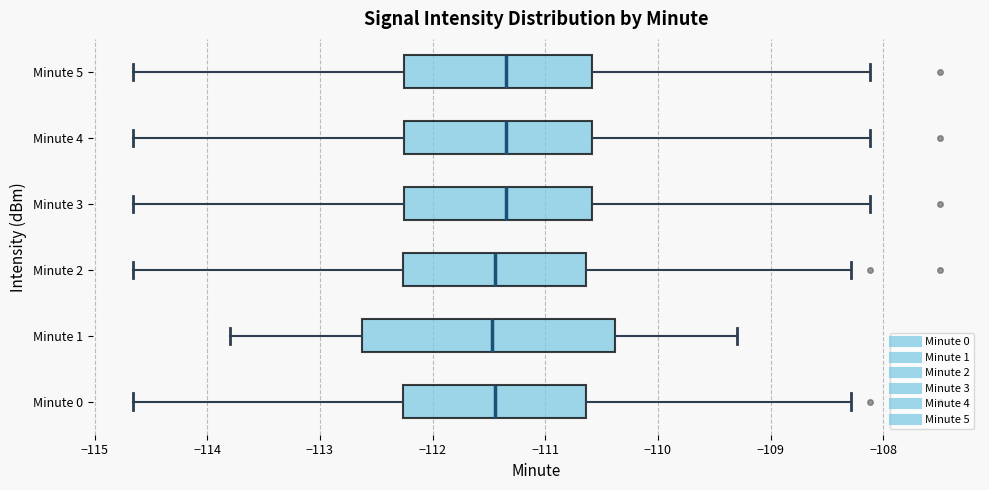

Where does the right whisker of the box for Minute 0 end on the x-axis? The values are not printed on the chart, so give them approximately, as read against the axis.

-108.3